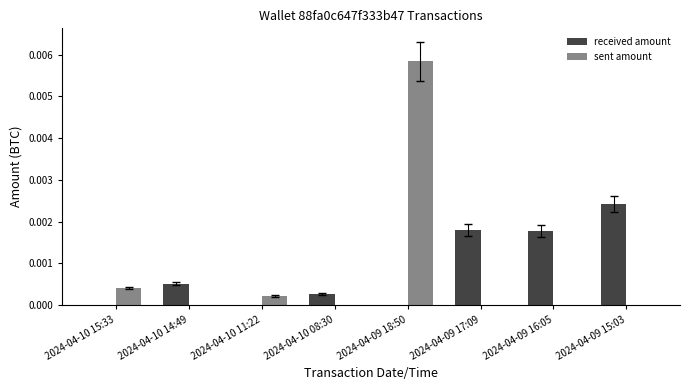

Which category has the highest value across all series?

2024-04-09 18:50